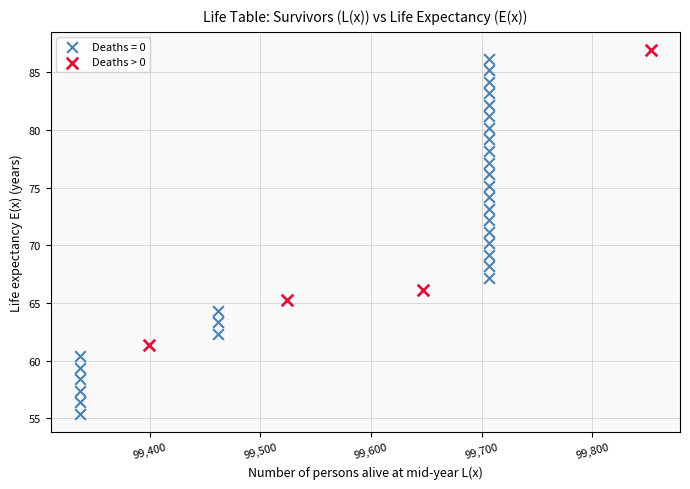

Which series has the widest spread of Y values?

Deaths = 0